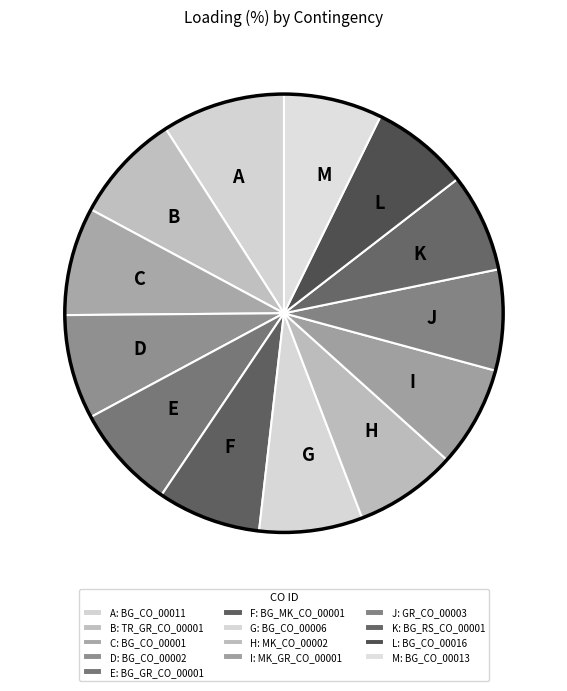

Count the number of slices in the pie.

13